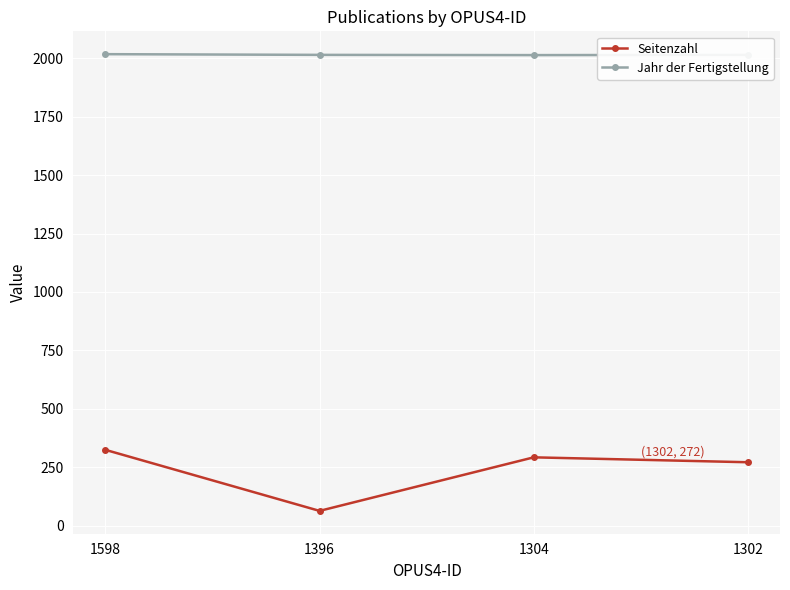

What is the difference between the highest and lowest values at 1396?

1950